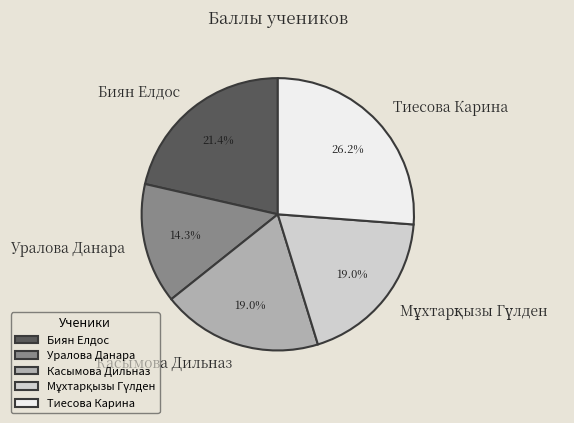

To the nearest percent, what is the difference between the largest and smallest slice percentages?

12%